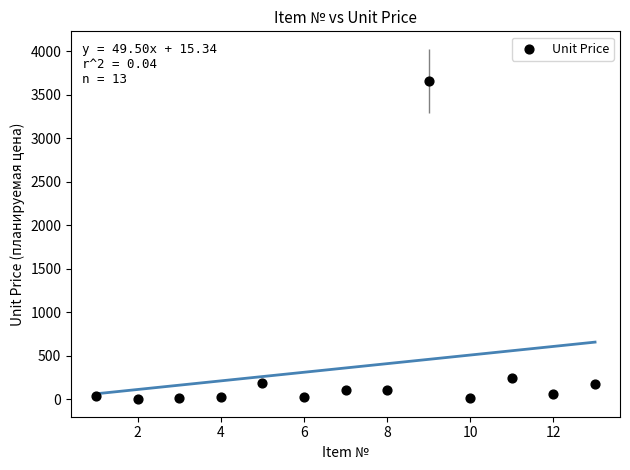

What Y value in the scatter plot is closest to 1832?

245.0